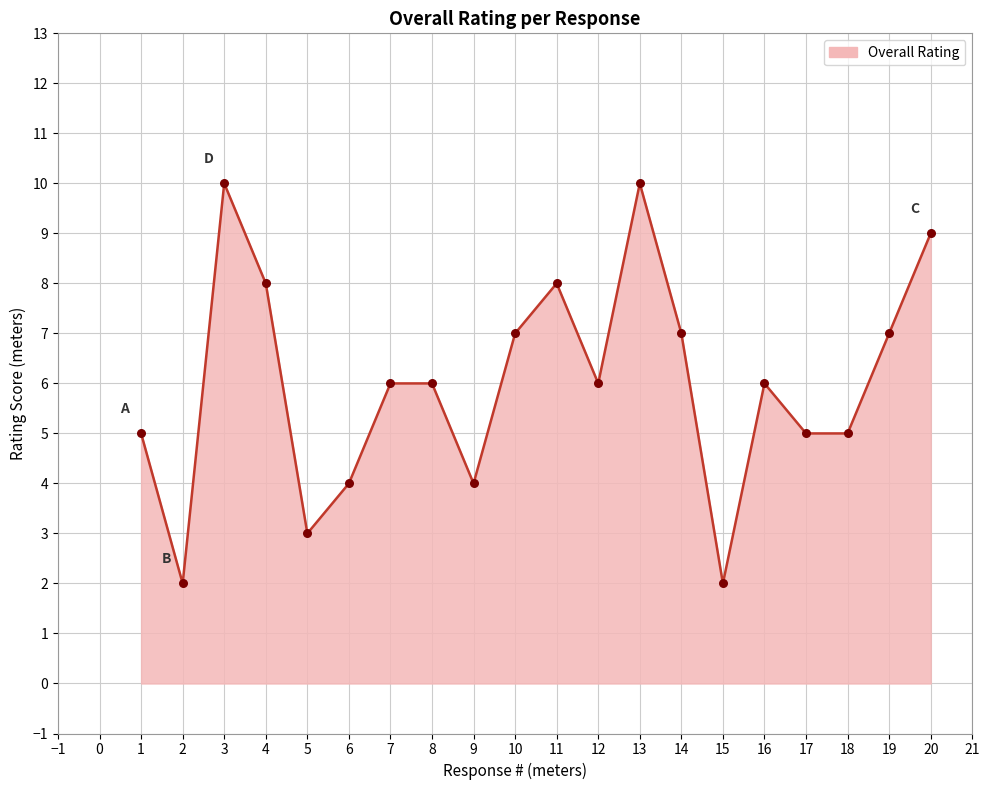

What is the change in value from 15 to 16?

+4